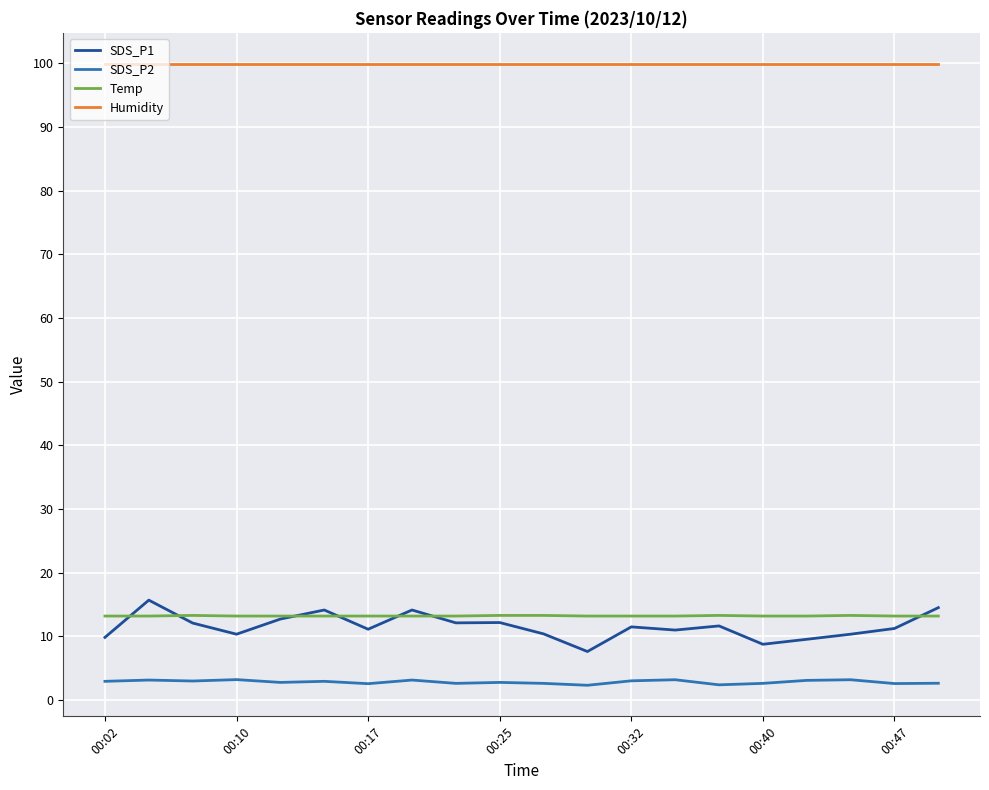

Which series has the largest total across all categories?

Humidity